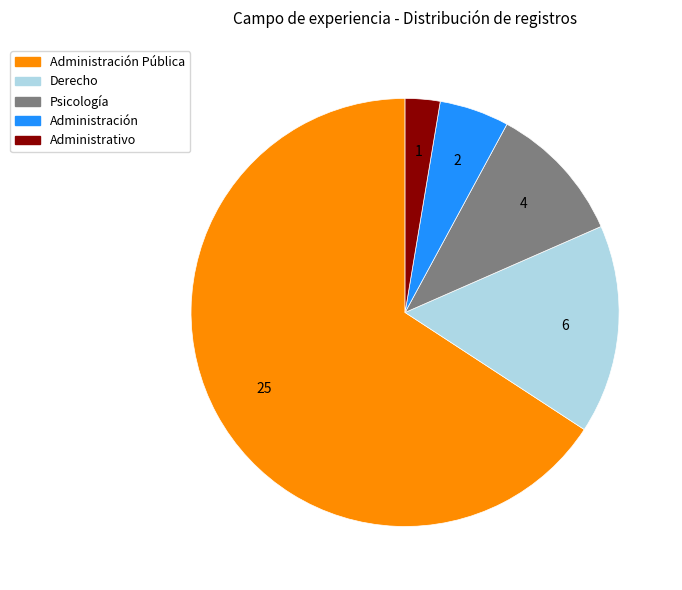

Does any single category account for the majority?

Yes